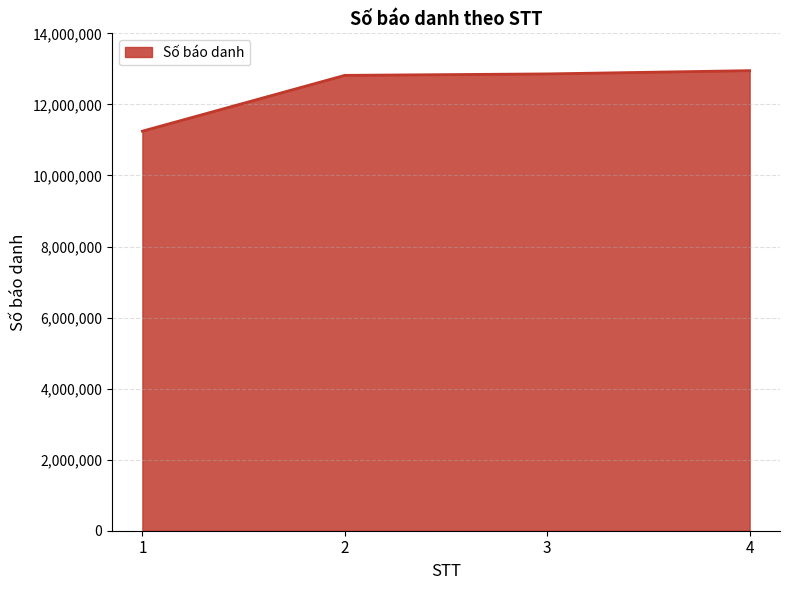

How many distinct data groups are displayed?

1